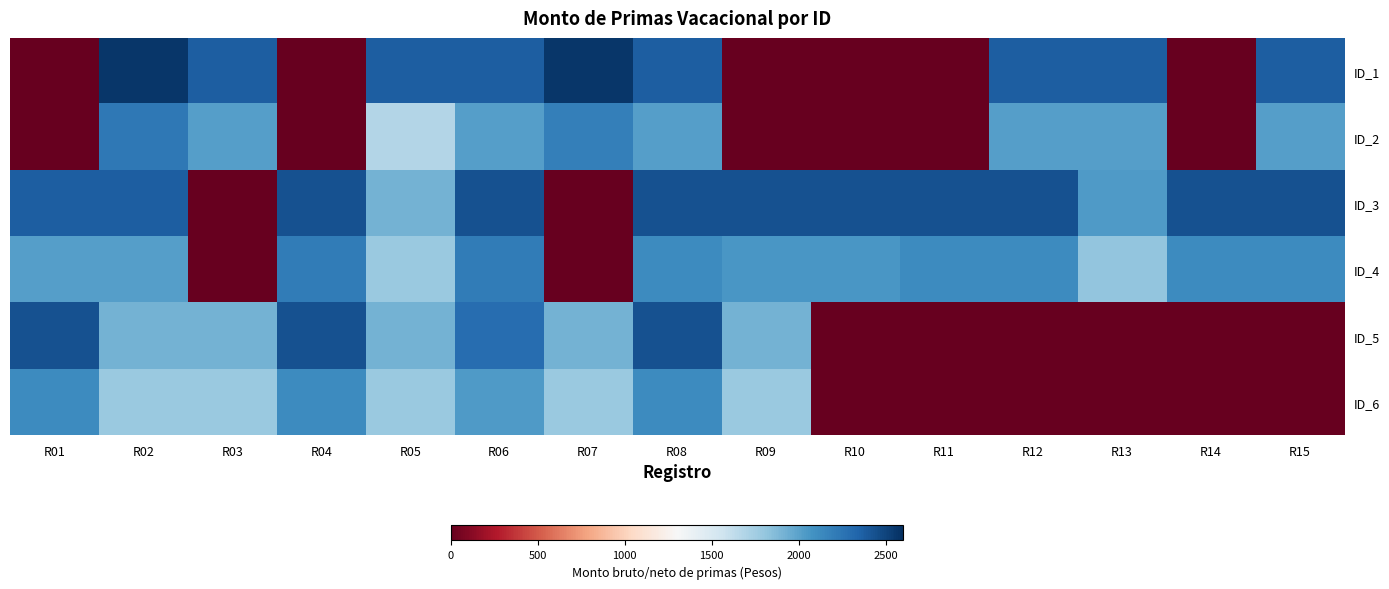

Rank the series at R01 from highest to lowest value.

ID_5, ID_3, ID_6, ID_4, ID_1, ID_2